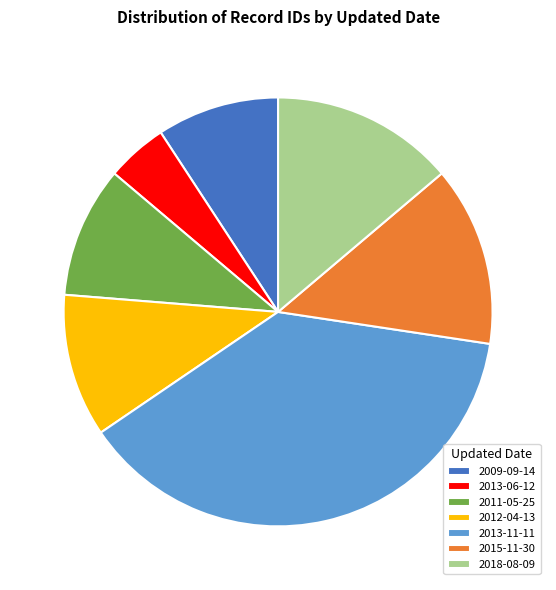

True or false: 2012-04-13 accounts for 11% of the total.

True